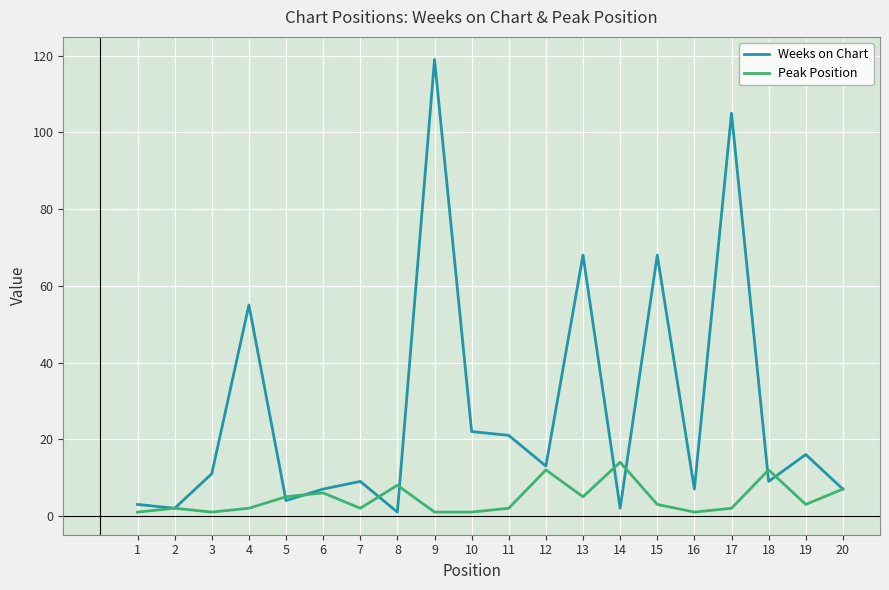

Which series changed the most between 11 and 13?

Weeks on Chart